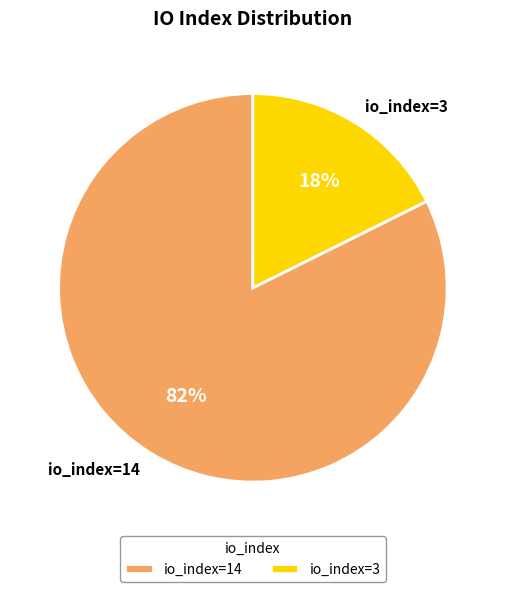

Rank the categories by value from highest to lowest.

io_index=14, io_index=3